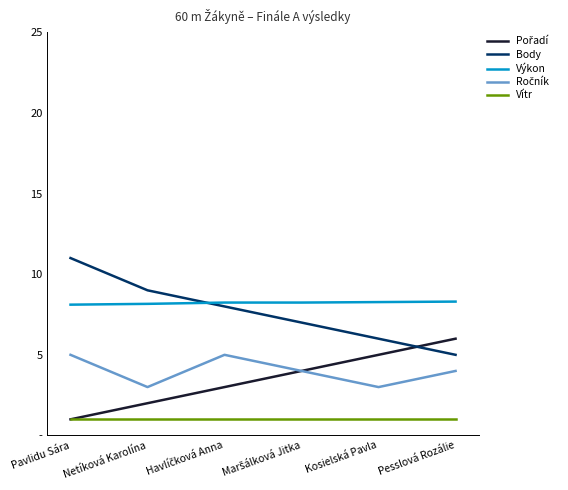

Is this an area chart (filled region under the line)?

No